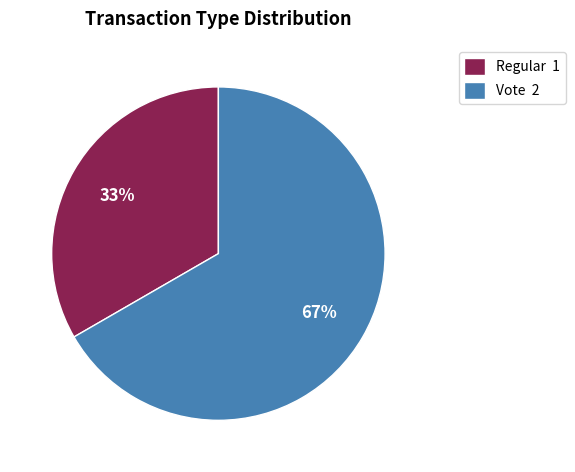

Which category accounts for the majority?

Vote